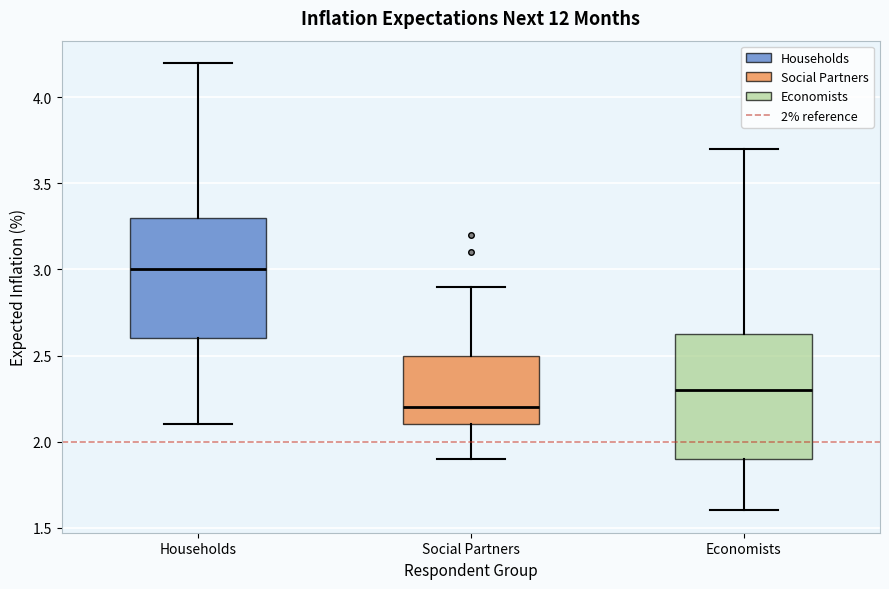

Reading left to right, transcribe this box plot: for each box, give where its median line is, the range the box spans, and where its two whiskers end, as read against the y-axis. The values are not printed on the chart, so give them approximately, as read against the axis.

Households: median 3.00, box 2.60 to 3.30, whiskers 2.10 to 4.20
Social Partners: median 2.20, box 2.10 to 2.50, whiskers 1.90 to 2.90
Economists: median 2.30, box 1.90 to 2.65, whiskers 1.60 to 3.70